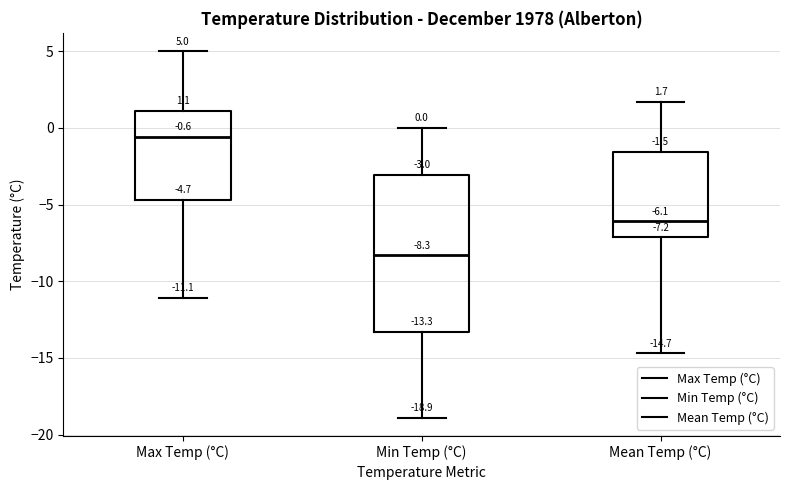

Which box is the tallest, from its lower edge to its upper edge?

Min Temp (°C)